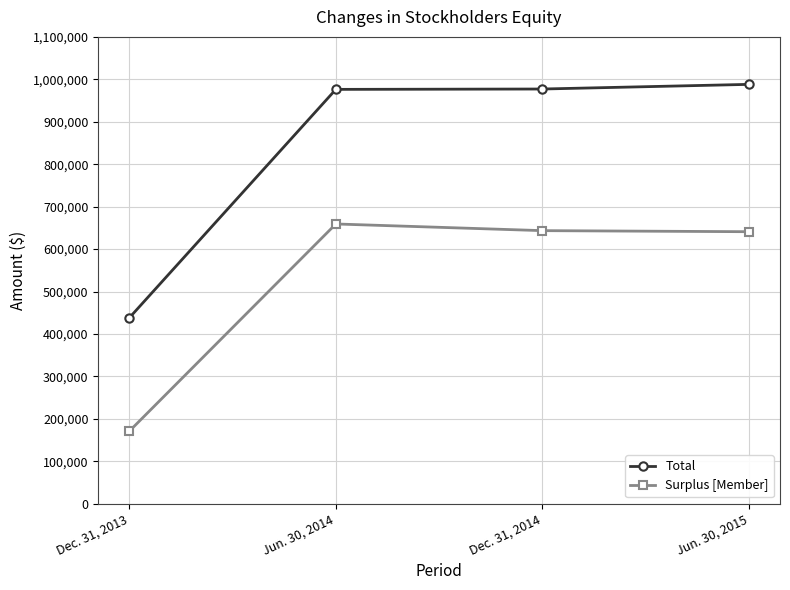

True or false: Surplus [Member] has more than 0 points higher than both neighbors.

True